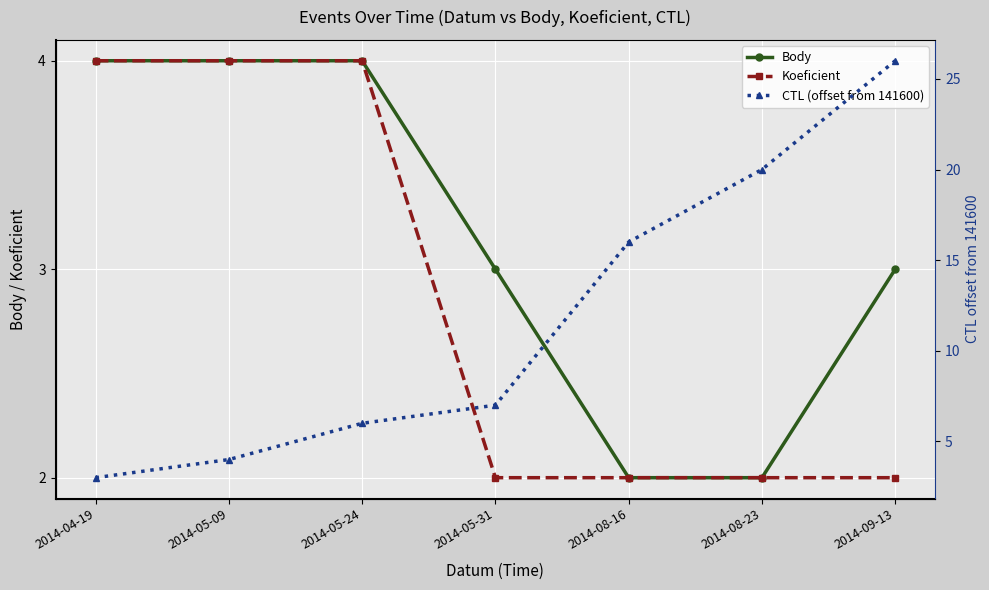

What is the greatest value displayed?

26